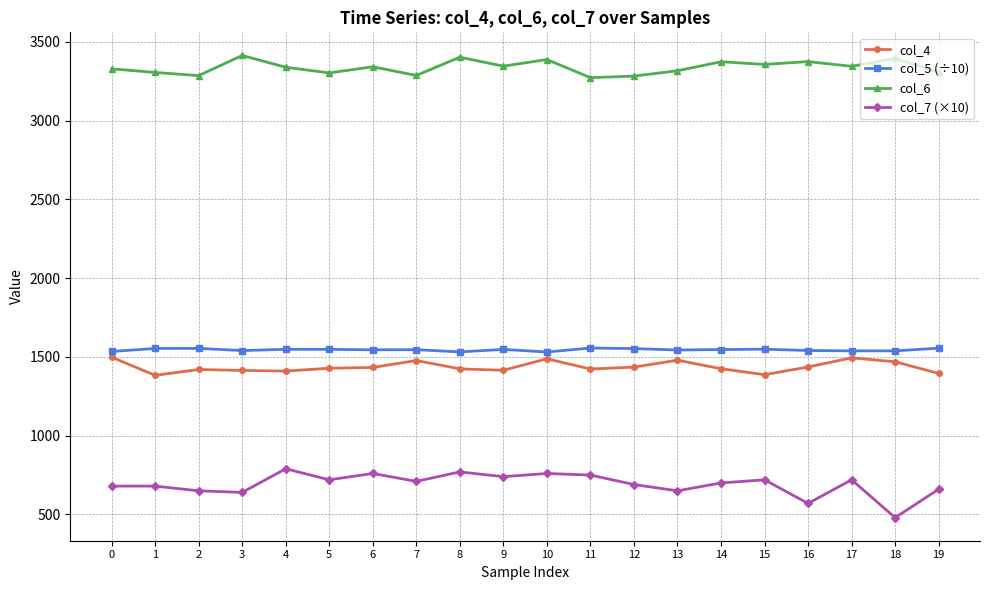

Count the number of data series in this chart.

4